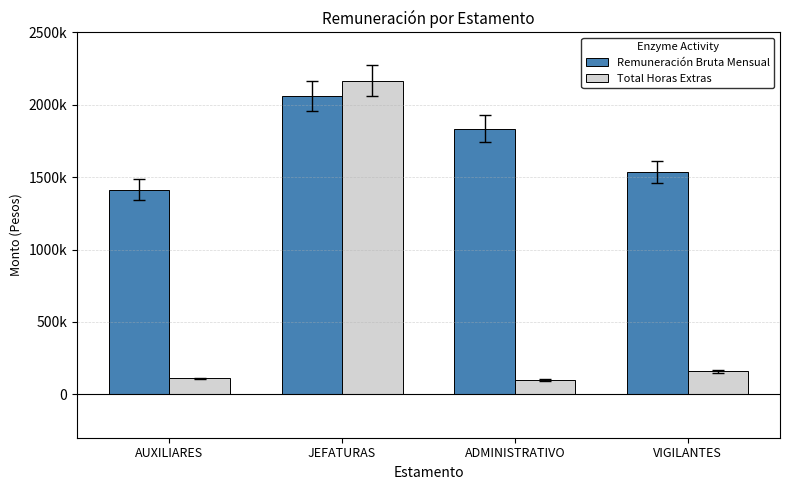

Reading right to left, what are all the values shown in this chart?

Remuneración Bruta Mensual: 1533597	1834925	2058580	1414773
Total Horas Extras: 158326	99483	2167160	109213